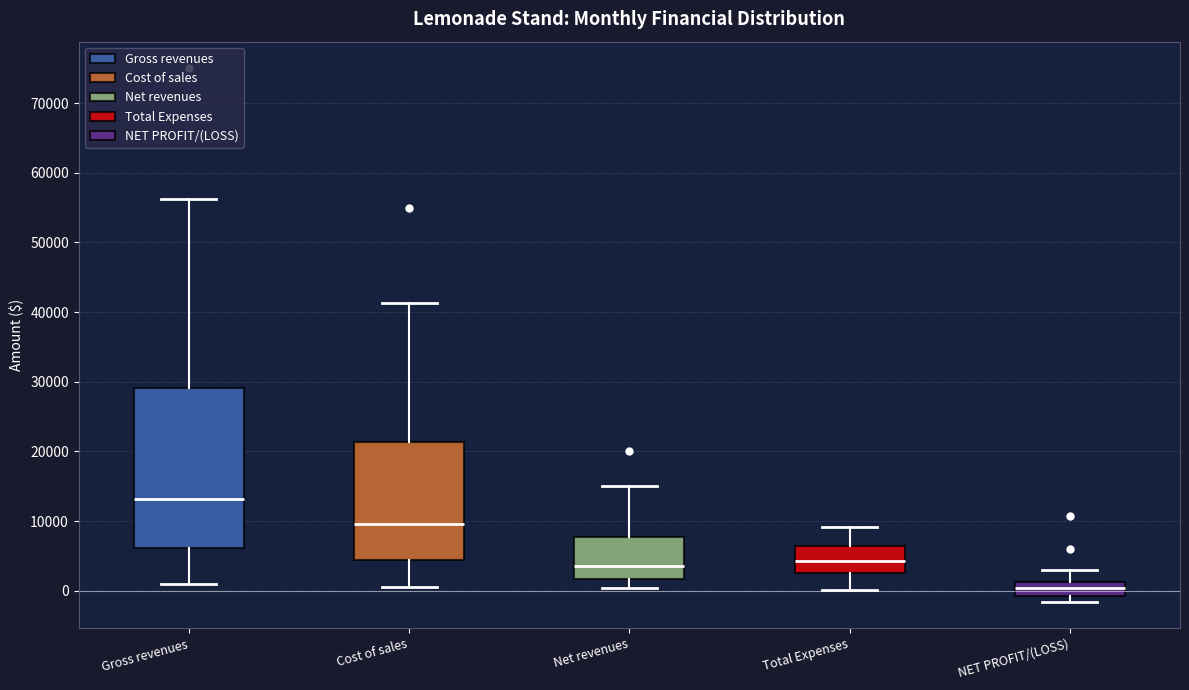

Which box's median line is the highest?

Gross revenues